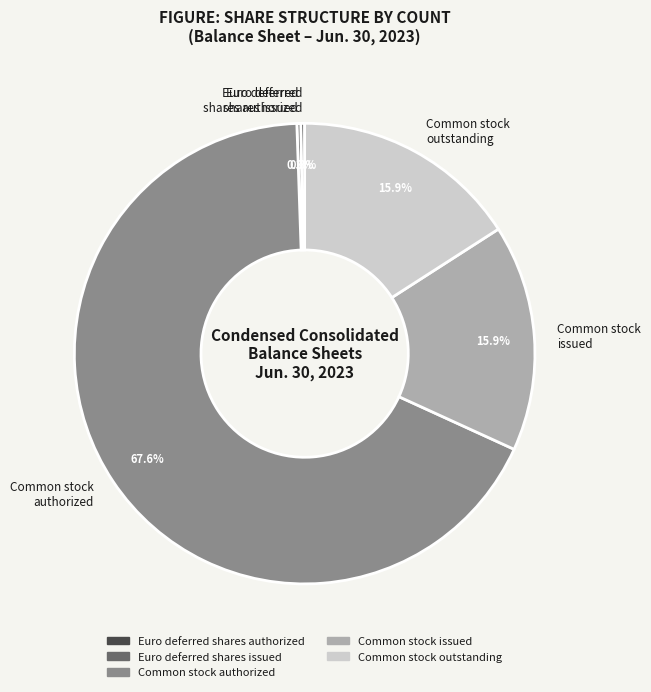

Which slice is the largest?

Common stock authorized